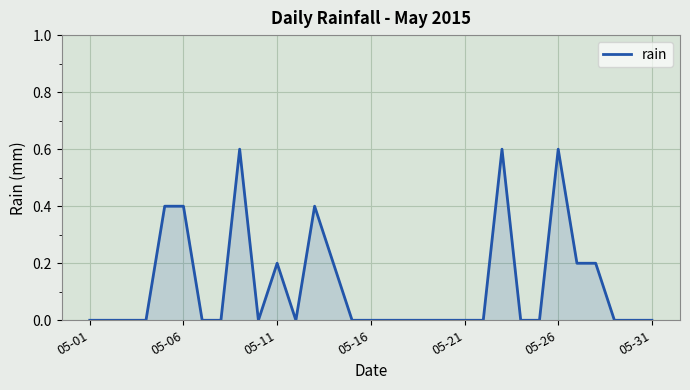

What is the difference between the maximum and minimum values?

0.6